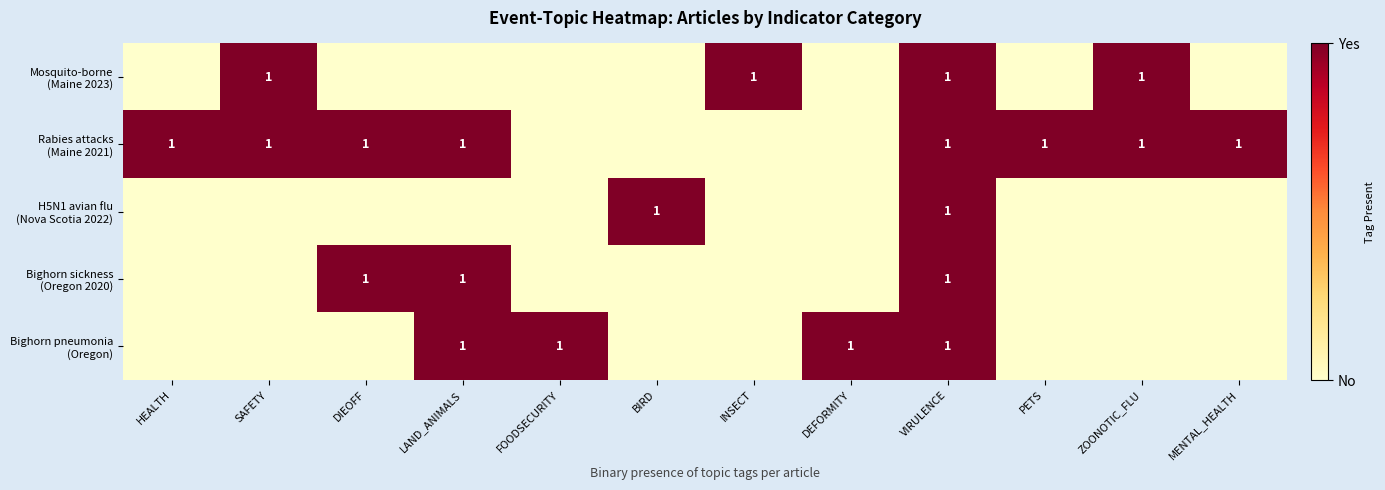

What is the maximum value shown in the chart?

1